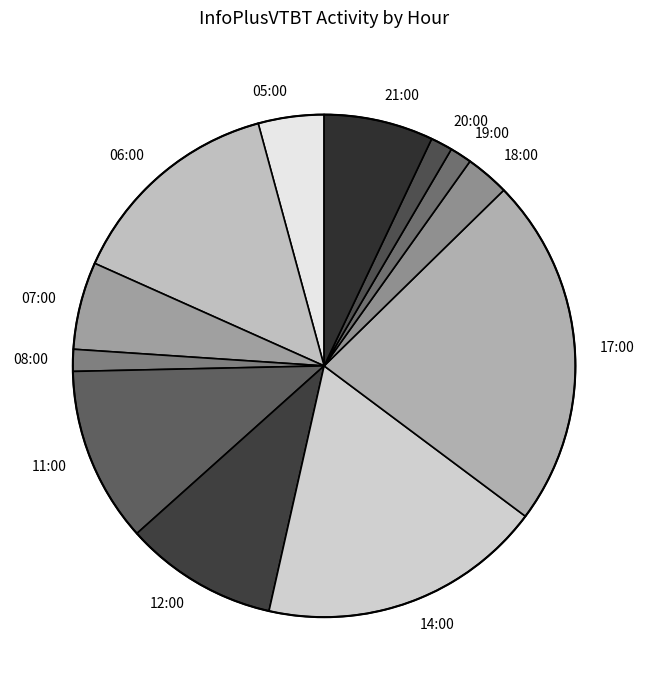

Is there a majority slice in this chart?

No